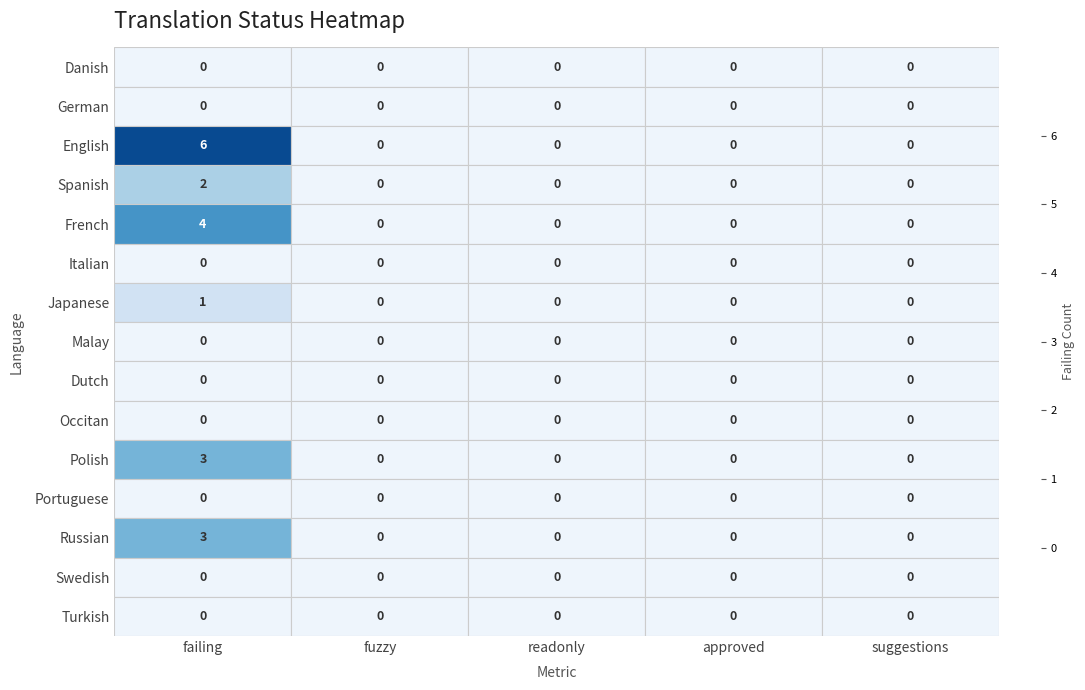

True or false: Russian has a value of 0 at readonly.

True